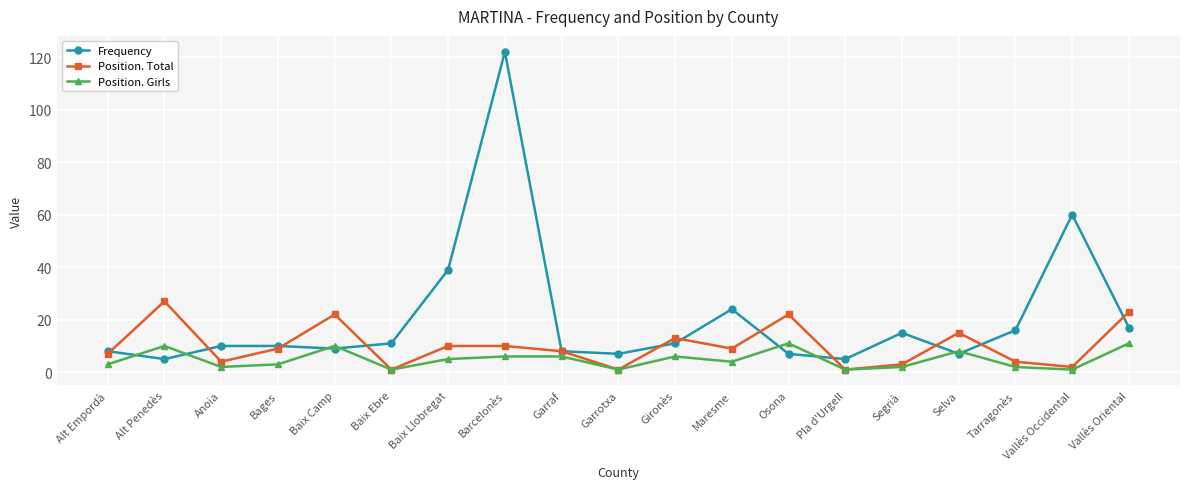

What is the difference between the Frequency values at Pla d'Urgell and Osona?

2